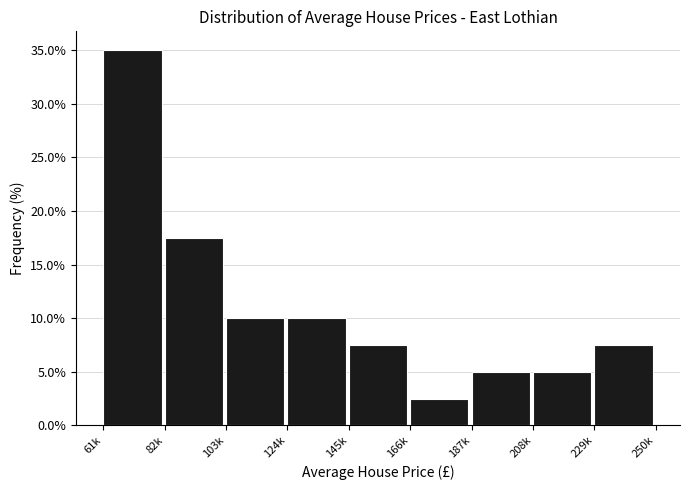

Reading right to left, extract all data points from this chart.

229k=7.5	208k=5.0	187k=5.0	166k=2.5	145k=7.5	124k=10.0	103k=10.0	82k=17.5	61k=35.0